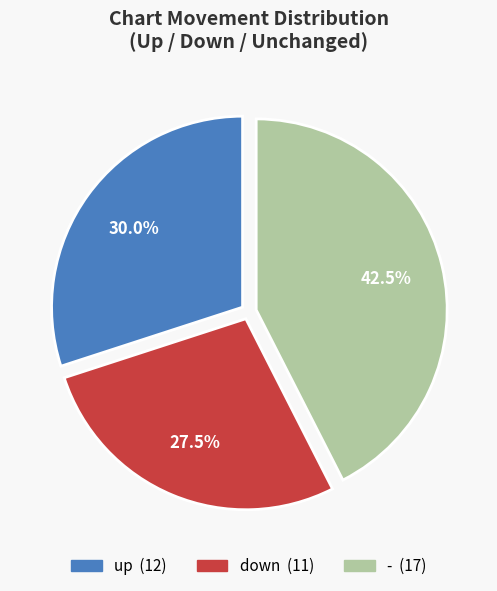

To the nearest percent, what is the average slice percentage?

33%